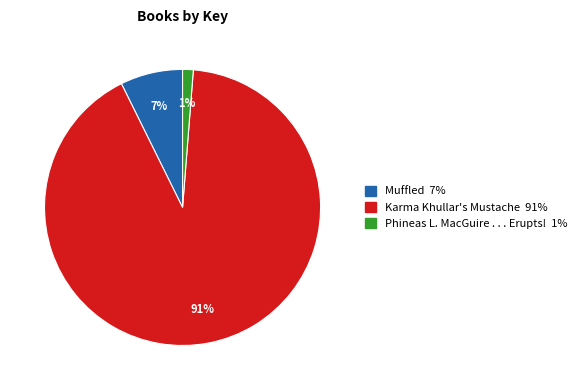

True or false: Muffled accounts for 7% of the total.

True